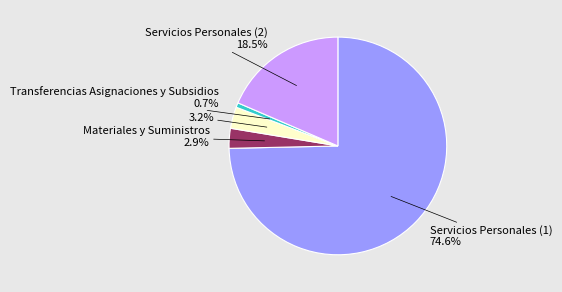

Is there a majority slice in this chart?

Yes